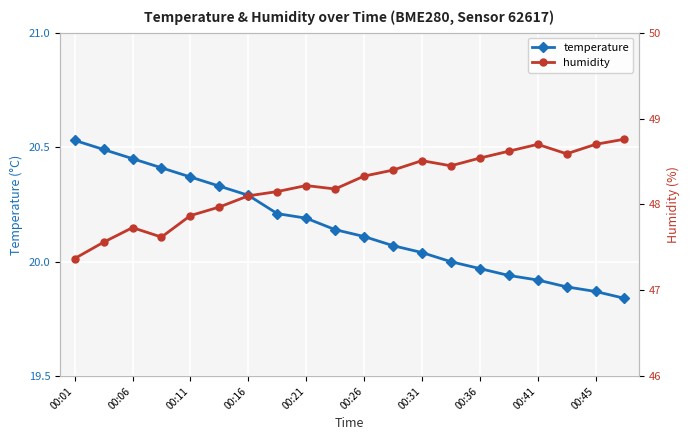

The value of temperature at 00:26 is 20.1. True or false?

True